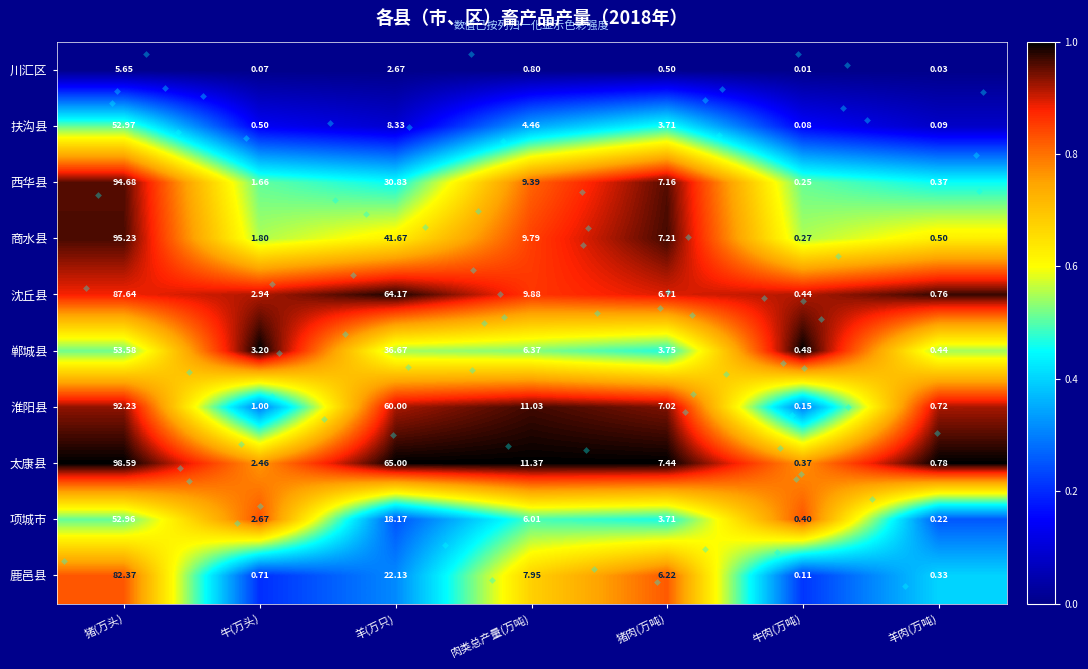

Rank the series at 牛肉(万吨) from highest to lowest value.

郸城县, 沈丘县, 项城市, 太康县, 商水县, 西华县, 淮阳县, 鹿邑县, 扶沟县, 川汇区